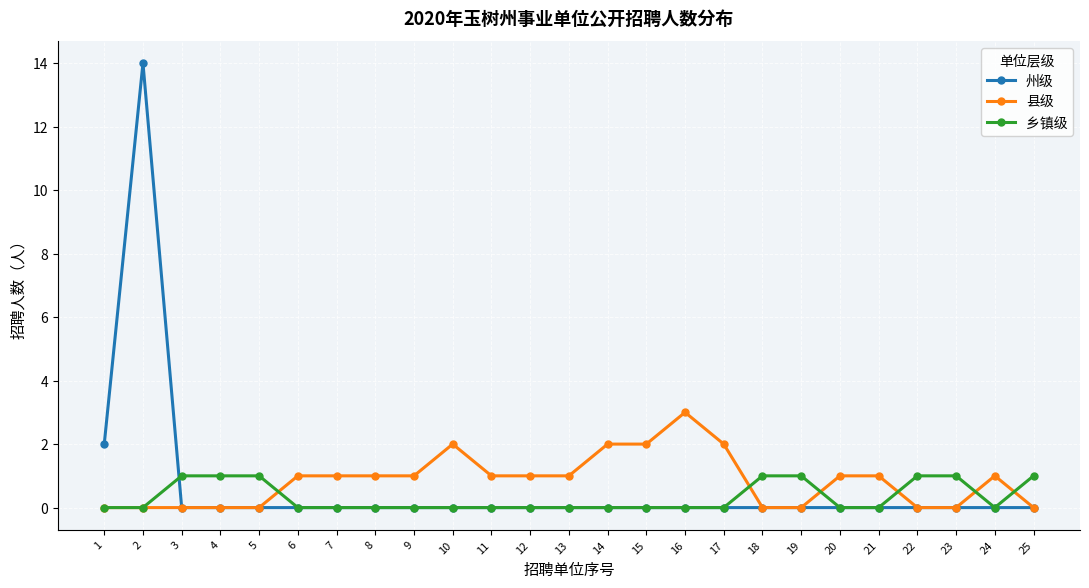

How many categories are shown in the chart?

25